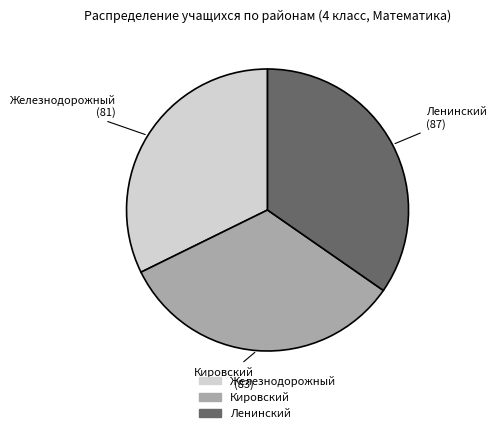

Count the number of slices in the pie.

3